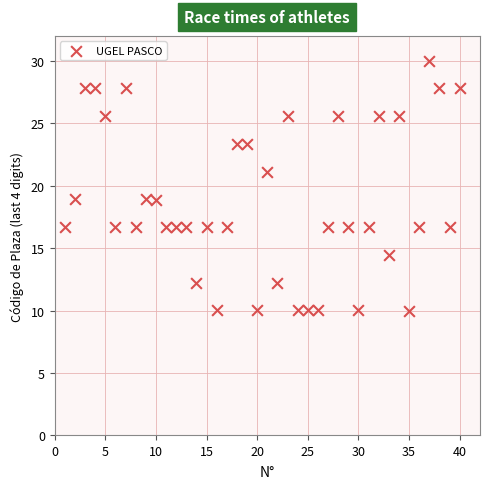

What is the range of X values (max minus min)?

39.0